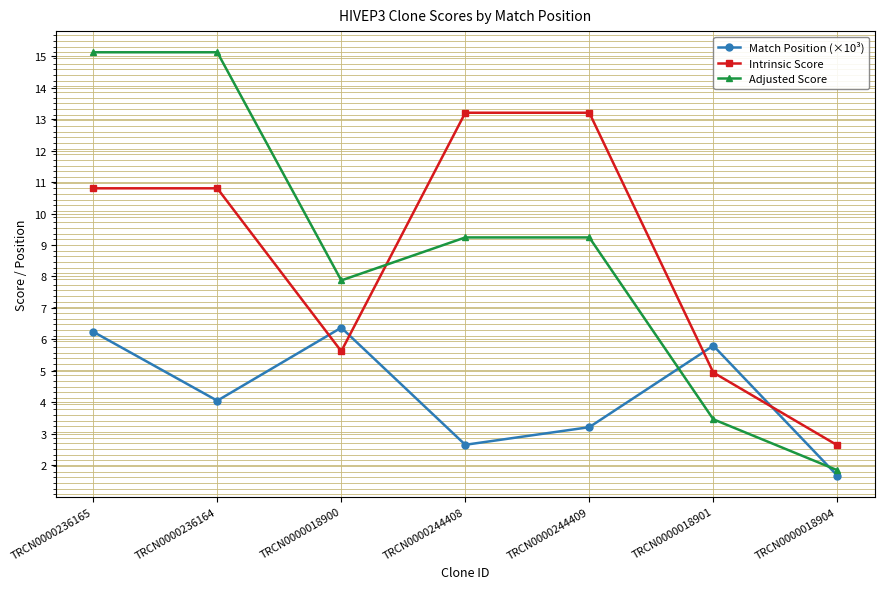

How many interior local peaks does the Match Position (×10³) series have?

2